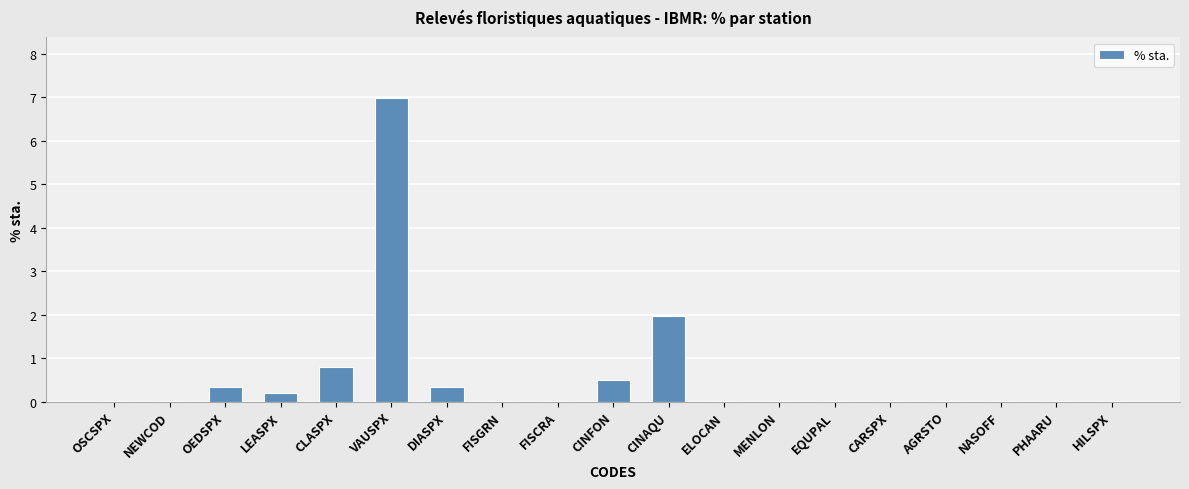

What is the sum of all values?

11.3